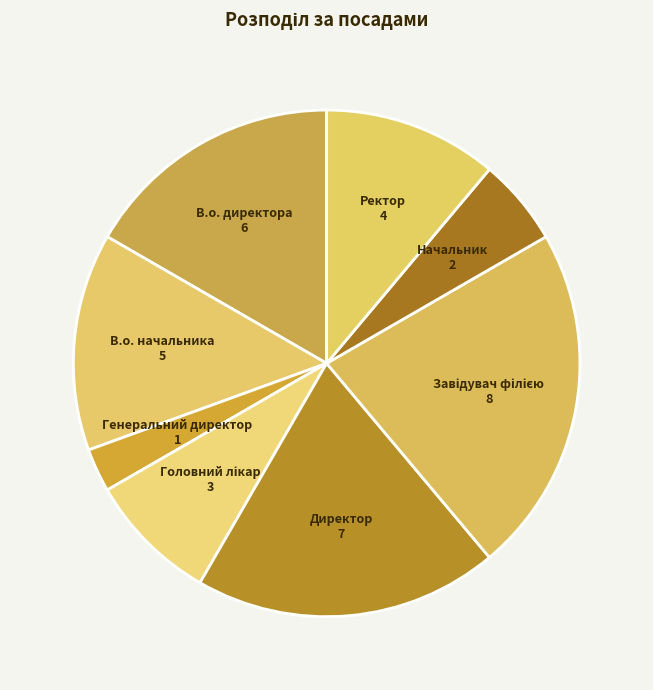

What is the smallest slice in the pie chart?

Генеральний директор